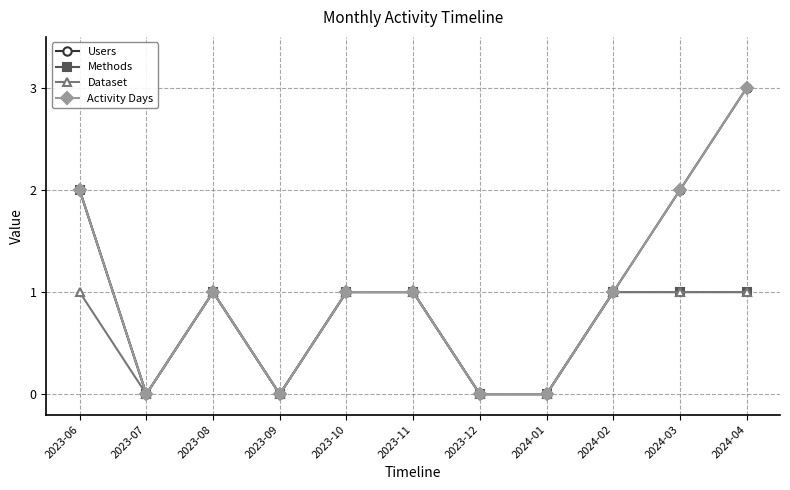

What is the highest value of the Users series?

3